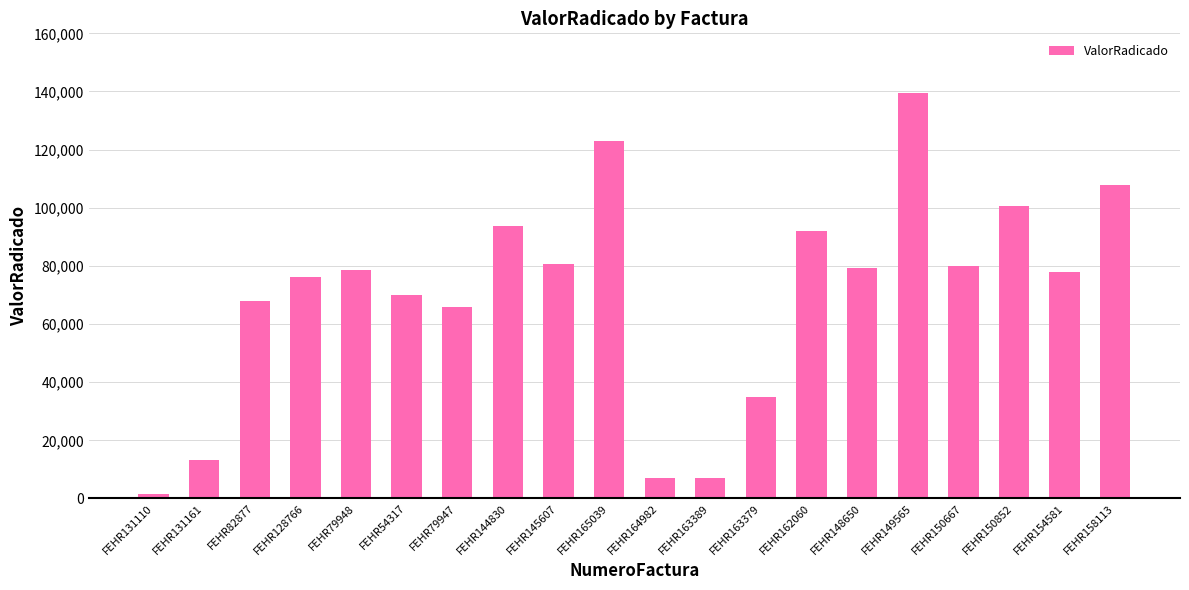

What is the sum of the values at FEHR154581 and FEHR54317?

147800